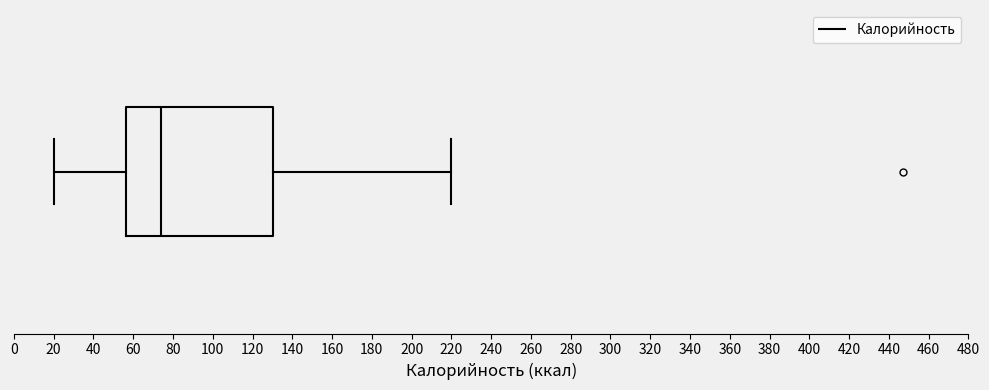

Transcribe this box plot: give where the median line is, the range the box spans, and where the two whiskers end, as read against the x-axis. The values are not printed on the chart, so give them approximately, as read against the axis.

median 74, box 56 to 130, whiskers 20 to 220